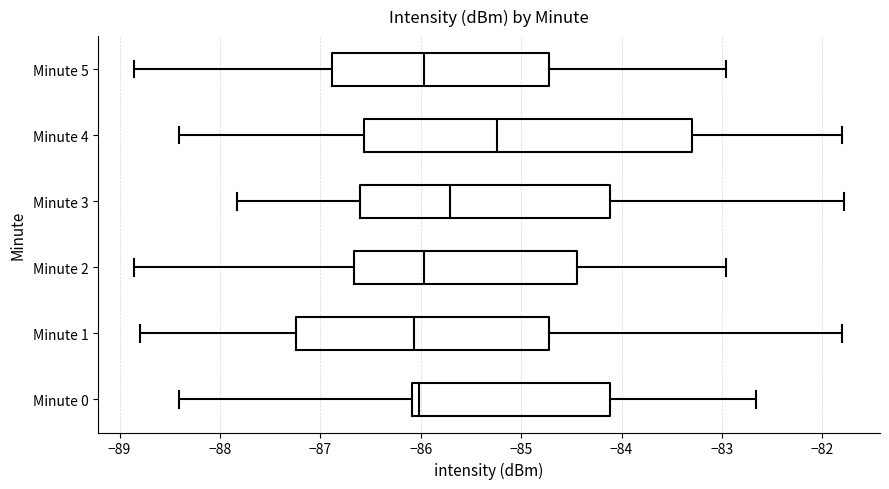

Which box is the widest, from its left edge to its right edge?

Minute 4